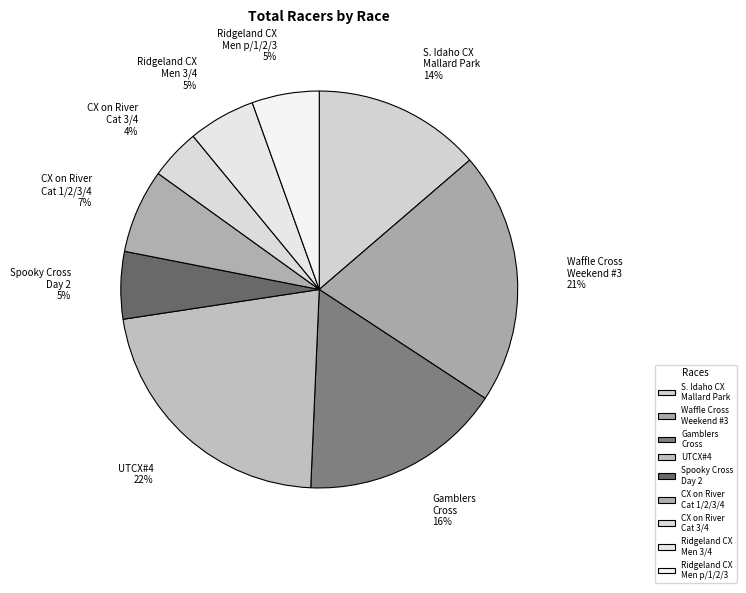

Which slice is the largest?

UTCX#4